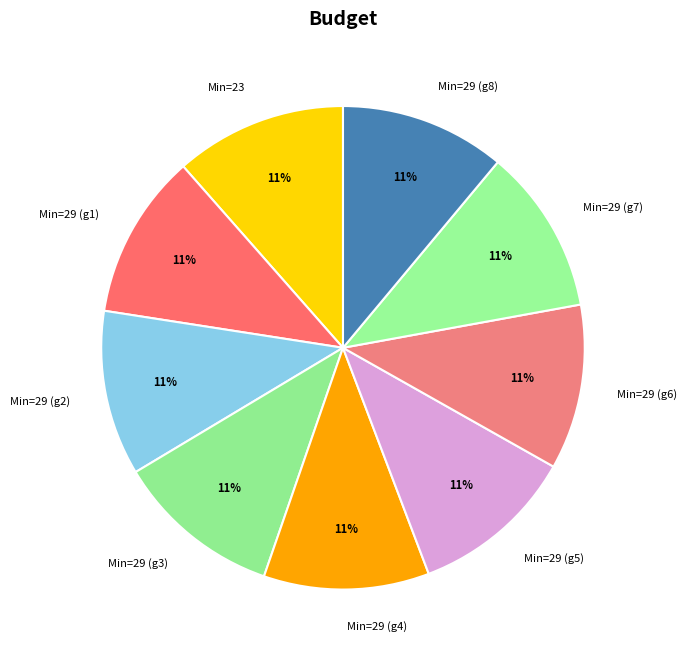

How many slices are in this pie chart?

9